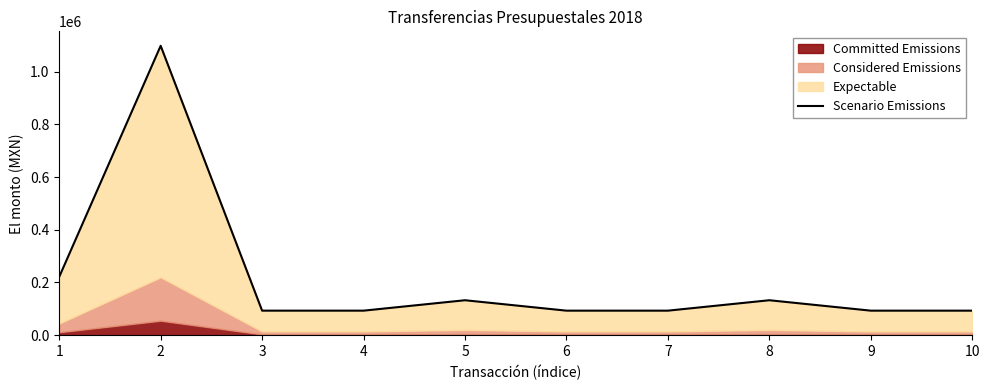

What is the difference between the values at 8 and 6?

39547.5